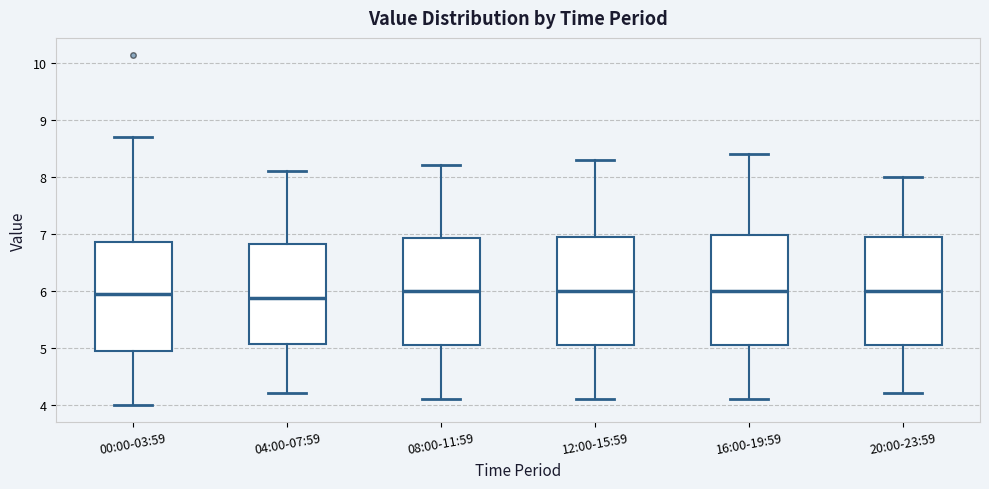

Reading left to right, read every box against the y-axis: the position of its median line, the range the box covers, and the ends of its whiskers. The values are not printed on the chart, so give them approximately, as read against the axis.

00:00-03:59: median 6.0, box 4.9 to 6.9, whiskers 4.0 to 8.7
04:00-07:59: median 5.9, box 5.1 to 6.8, whiskers 4.2 to 8.1
08:00-11:59: median 6.0, box 5.1 to 6.9, whiskers 4.1 to 8.2
12:00-15:59: median 6.0, box 5.1 to 7.0, whiskers 4.1 to 8.3
16:00-19:59: median 6.0, box 5.1 to 7.0, whiskers 4.1 to 8.4
20:00-23:59: median 6.0, box 5.1 to 7.0, whiskers 4.2 to 8.0